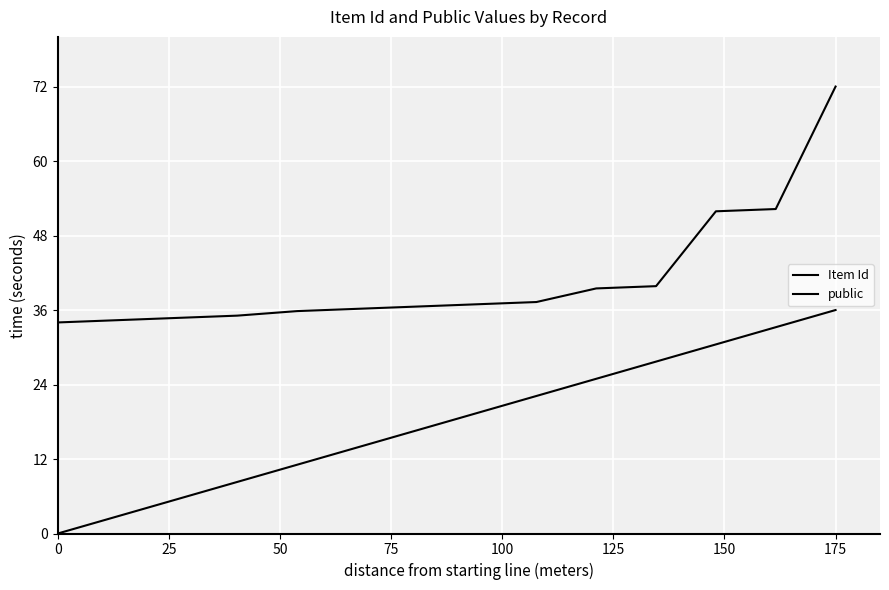

Count the number of categories in the chart.

14